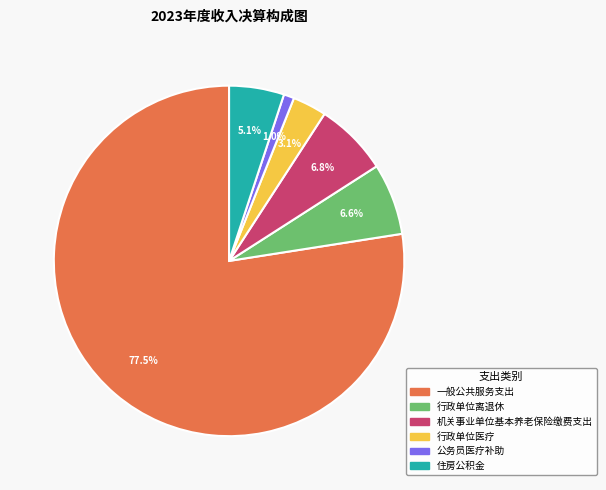

True or false: 机关事业单位基本养老保险缴费支出 accounts for 7% of the total.

True